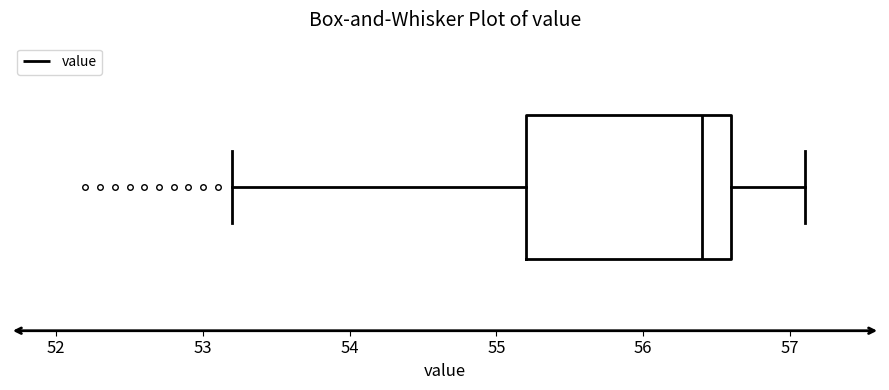

Read this box plot against the x-axis: the position of the median line, the range covered by the box, and the ends of both whiskers. The values are not printed on the chart, so give them approximately, as read against the axis.

median 56.4, box 55.2 to 56.6, whiskers 53.2 to 57.1